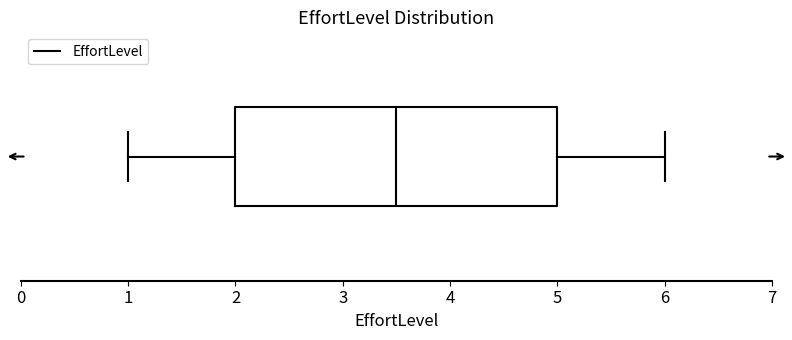

Where does the right whisker of the box end on the x-axis? The values are not printed on the chart, so give them approximately, as read against the axis.

6.0